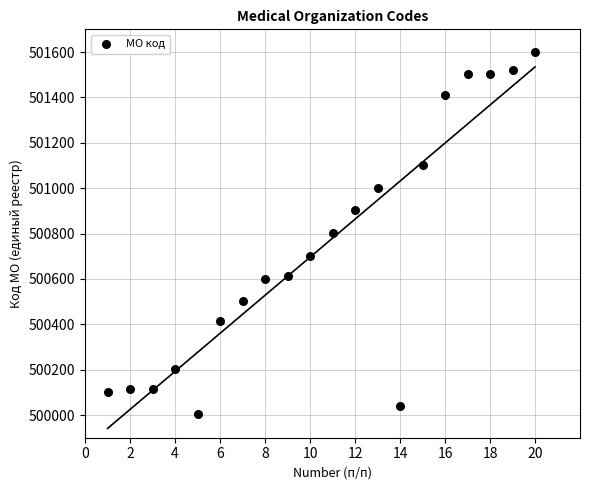

What is the range of X values (max minus min)?

19